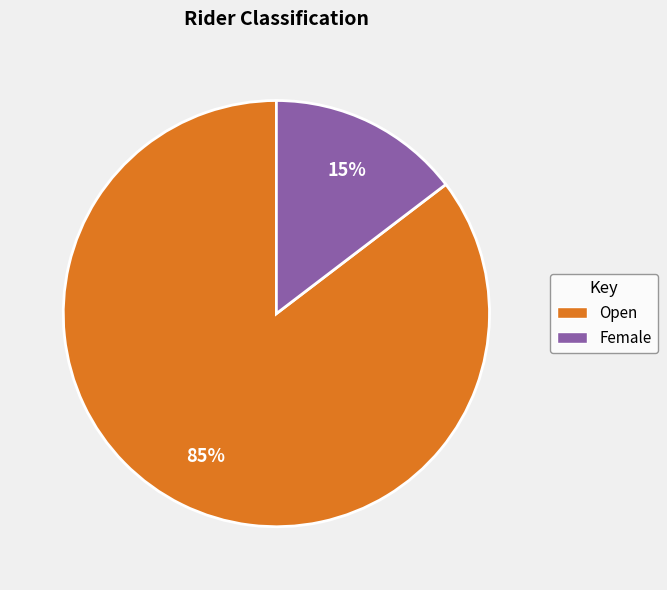

How many segments does this pie chart have?

2